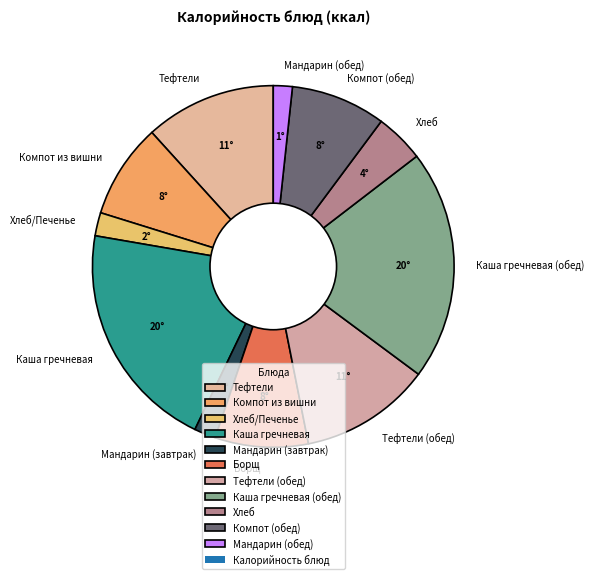

Is there any slice that represents more than half of the pie?

No